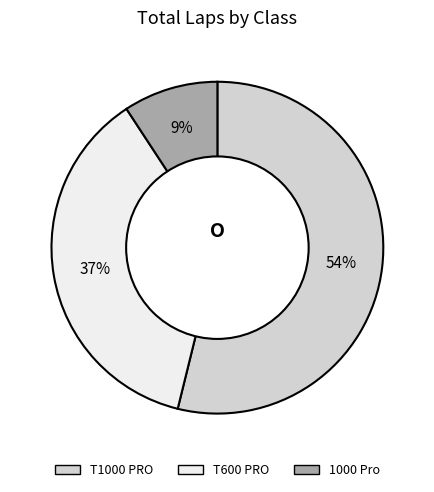

Is 1000 Pro the majority of the pie?

No